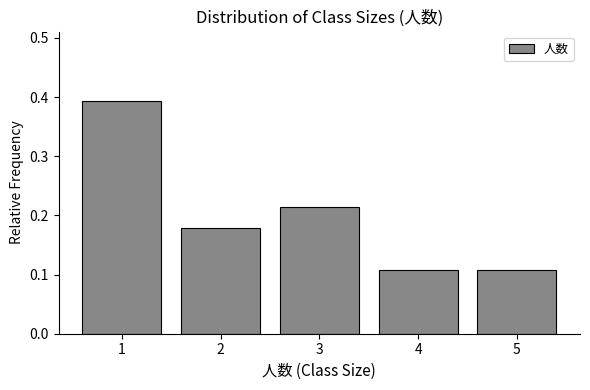

Reading left to right, list every bar in this chart as the range it spans on the x-axis followed by its height. The values are not printed on the chart, so give them approximately, as read against the axis.

0.5 to 1.5: 0.39
1.5 to 2.5: 0.18
2.5 to 3.5: 0.21
3.5 to 4.5: 0.11
4.5 to 5.5: 0.11